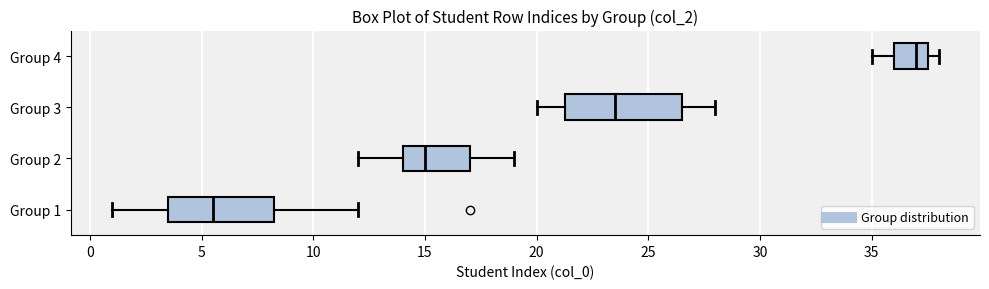

Reading bottom to top, read every box against the x-axis: the position of its median line, the range the box covers, and the ends of its whiskers. The values are not printed on the chart, so give them approximately, as read against the axis.

Group 1: median 5.5, box 3.5 to 8.5, whiskers 1.0 to 12.0
Group 2: median 15.0, box 14.0 to 17.0, whiskers 12.0 to 19.0
Group 3: median 23.5, box 21.5 to 26.5, whiskers 20.0 to 28.0
Group 4: median 37.0, box 36.0 to 37.5, whiskers 35.0 to 38.0